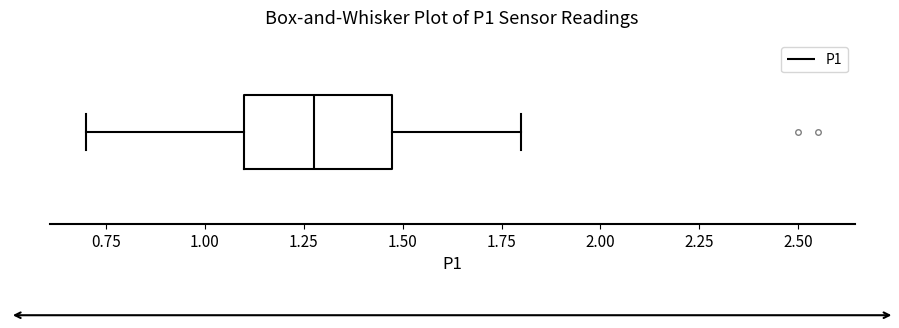

Where does the right whisker of the box end on the x-axis? The values are not printed on the chart, so give them approximately, as read against the axis.

1.80